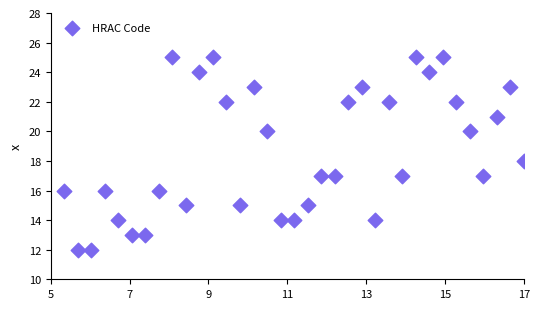

What is the range of Y values (max minus min)?

13